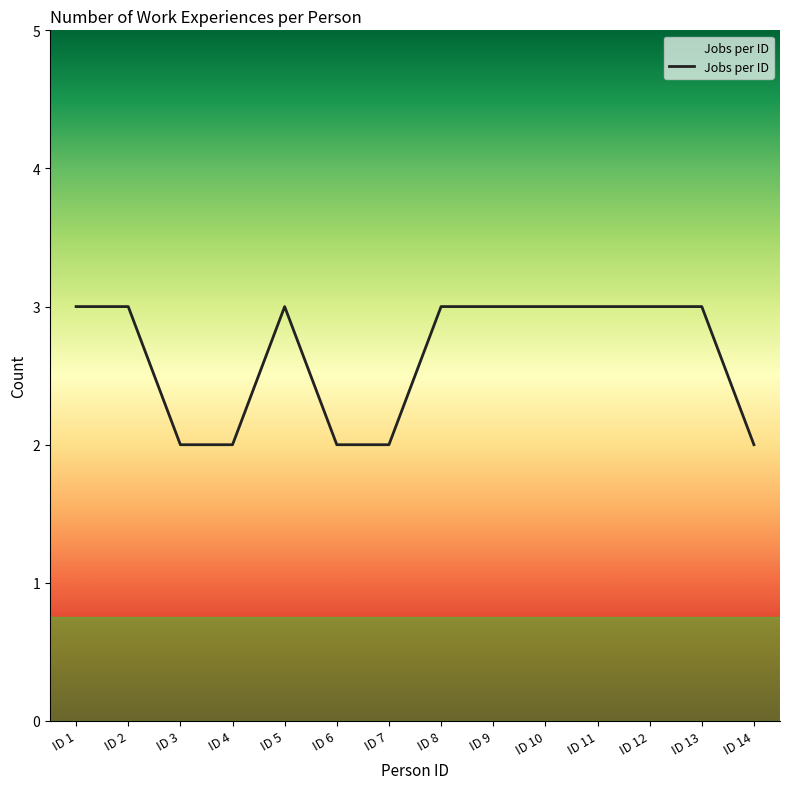

The value at ID 3 is 3. True or false?

False